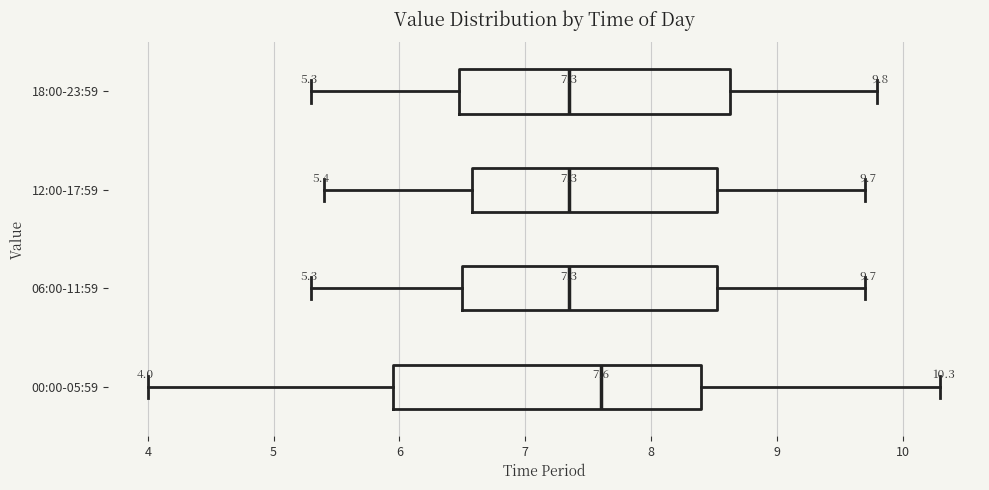

Which box's median line is the furthest to the right?

00:00-05:59